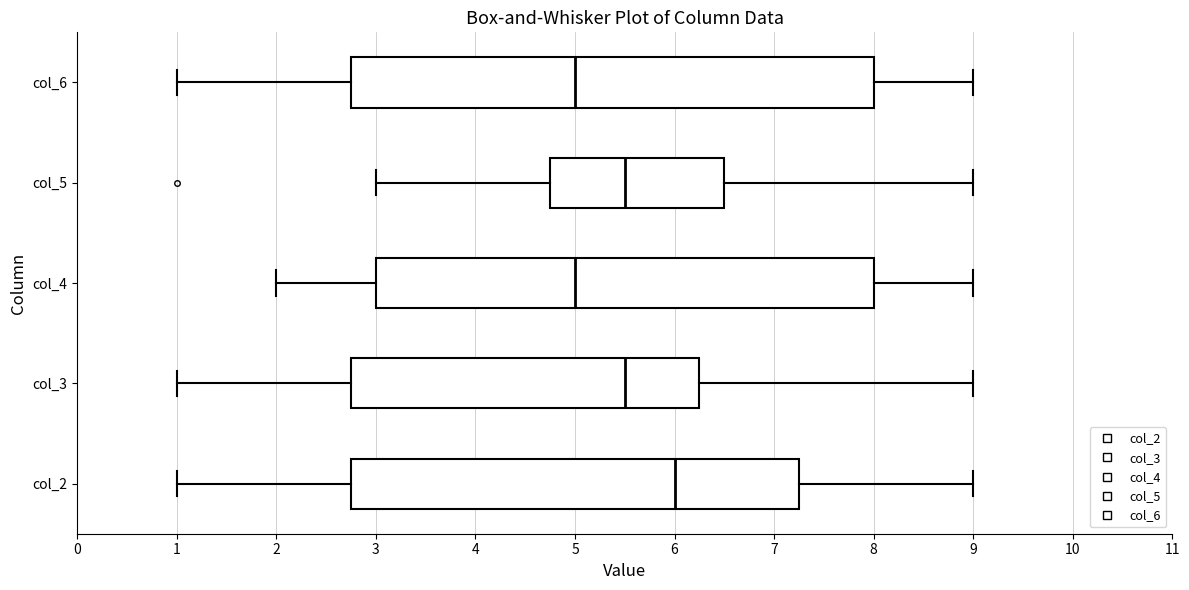

Reading bottom to top, read every box against the x-axis: the position of its median line, the range the box covers, and the ends of its whiskers. The values are not printed on the chart, so give them approximately, as read against the axis.

col_2: median 6.0, box 2.8 to 7.3, whiskers 1.0 to 9.0
col_3: median 5.5, box 2.8 to 6.3, whiskers 1.0 to 9.0
col_4: median 5.0, box 3.0 to 8.0, whiskers 2.0 to 9.0
col_5: median 5.5, box 4.8 to 6.5, whiskers 3.0 to 9.0
col_6: median 5.0, box 2.8 to 8.0, whiskers 1.0 to 9.0